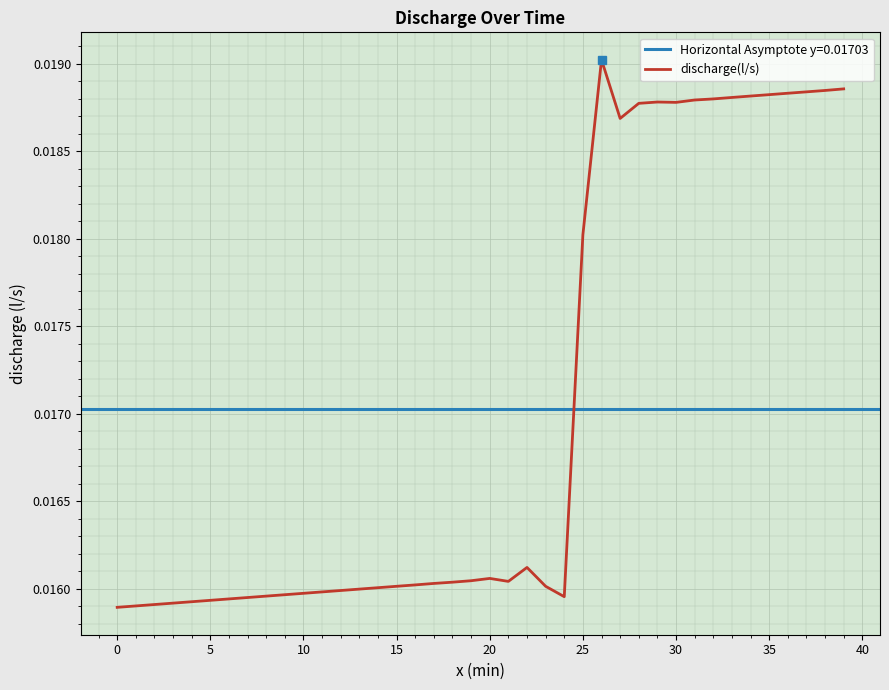

True or false: the data shows 0.0 at 12.

False